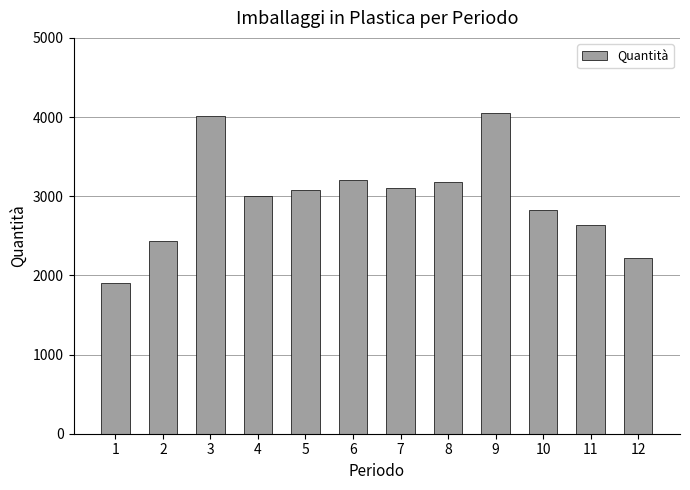

Where does the data first go above 3080?

3